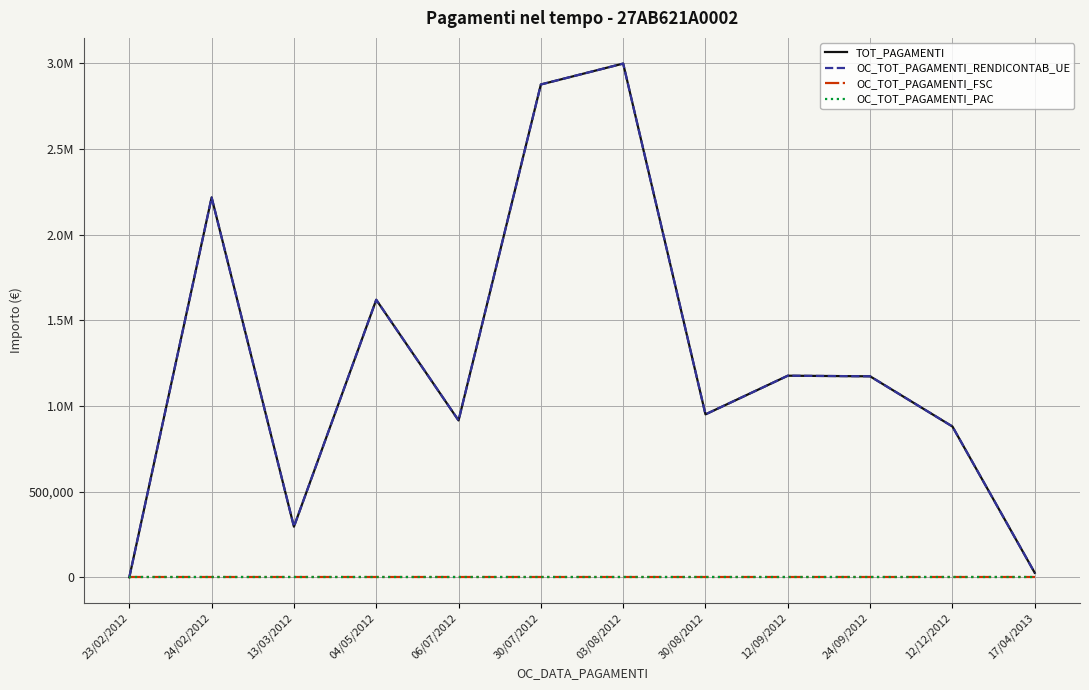

Reading left to right, list all the values displayed in this chart.

TOT_PAGAMENTI: 23/02/2012=0.0	24/02/2012=2217081.1	13/03/2012=295561.9	04/05/2012=1619783.4	06/07/2012=915492.6	30/07/2012=2876317.3	03/08/2012=2998239.1	30/08/2012=951035.4	12/09/2012=1176673.4	24/09/2012=1173137.4	12/12/2012=880339.7	17/04/2013=26487.5
OC_TOT_PAGAMENTI_RENDICONTAB_UE: 23/02/2012=0.0	24/02/2012=2217081.1	13/03/2012=295561.9	04/05/2012=1619783.4	06/07/2012=915492.6	30/07/2012=2876317.3	03/08/2012=2998239.1	30/08/2012=951035.4	12/09/2012=1176673.4	24/09/2012=1173137.4	12/12/2012=880339.7	17/04/2013=26487.5
OC_TOT_PAGAMENTI_FSC: 23/02/2012=0.0	24/02/2012=0.0	13/03/2012=0.0	04/05/2012=0.0	06/07/2012=0.0	30/07/2012=0.0	03/08/2012=0.0	30/08/2012=0.0	12/09/2012=0.0	24/09/2012=0.0	12/12/2012=0.0	17/04/2013=0.0
OC_TOT_PAGAMENTI_PAC: 23/02/2012=0.0	24/02/2012=0.0	13/03/2012=0.0	04/05/2012=0.0	06/07/2012=0.0	30/07/2012=0.0	03/08/2012=0.0	30/08/2012=0.0	12/09/2012=0.0	24/09/2012=0.0	12/12/2012=0.0	17/04/2013=0.0